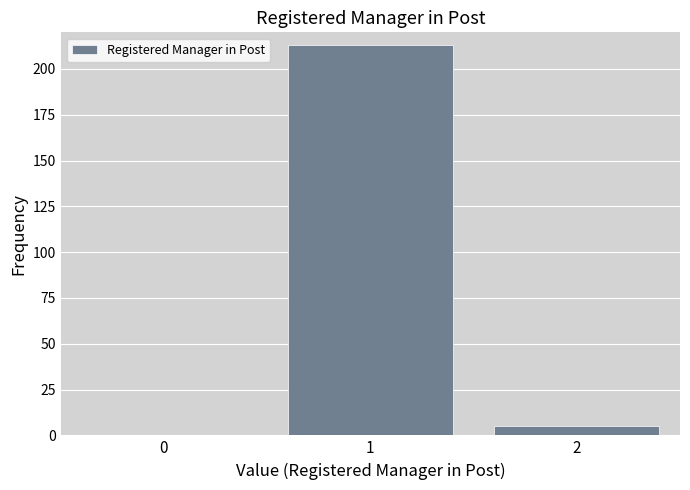

Reading left to right, transcribe all the data shown in this chart.

0=0	1=213	2=5